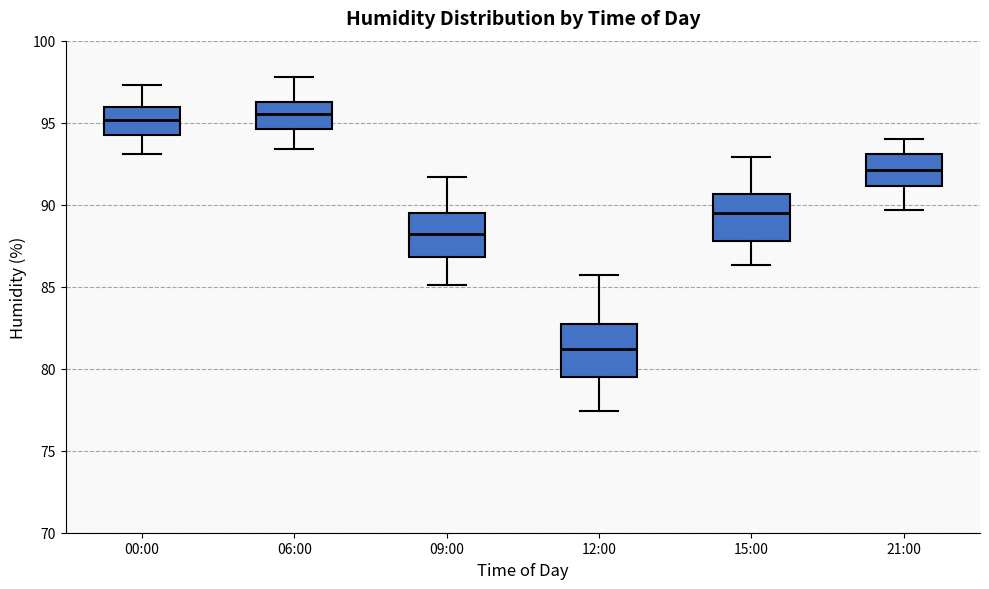

Where does the median line of the box for 09:00 sit on the y-axis? The values are not printed on the chart, so give them approximately, as read against the axis.

88.0